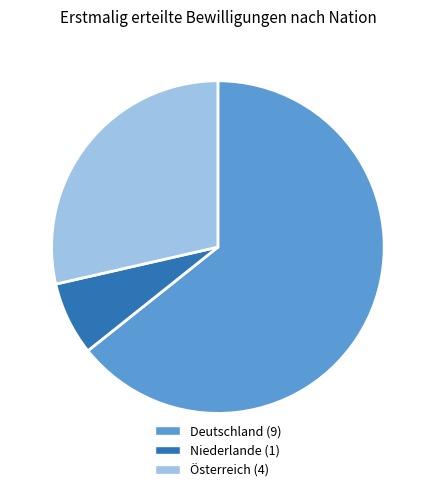

Approximately how many times larger is the value at Deutschland compared to Österreich?

2.2